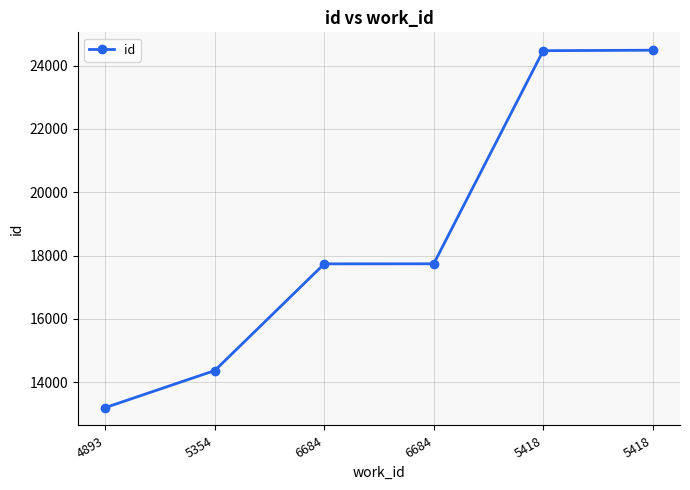

What is the label of the 1st point from the left?

4893